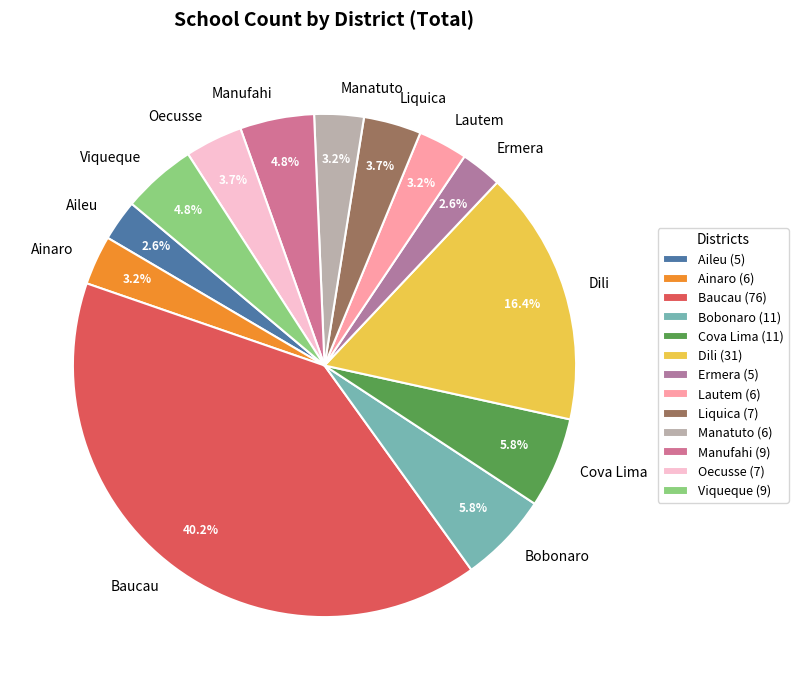

What portion of the pie excludes Dili?

83.6%